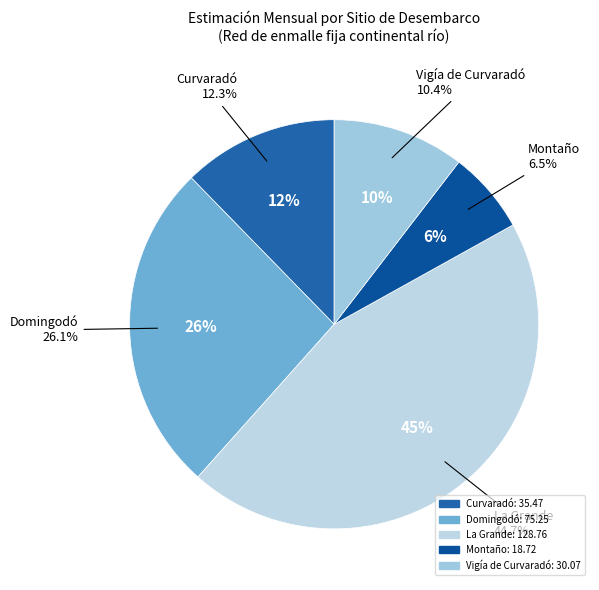

Which category has the smallest portion of the pie?

Montaño